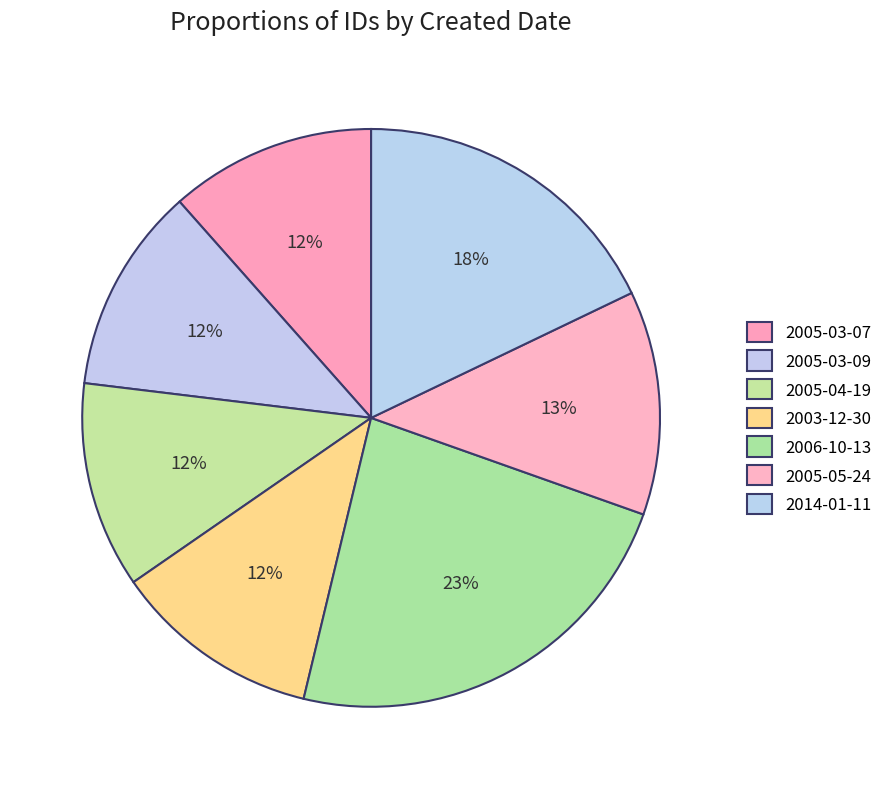

Which category has the biggest portion of the pie?

2006-10-13